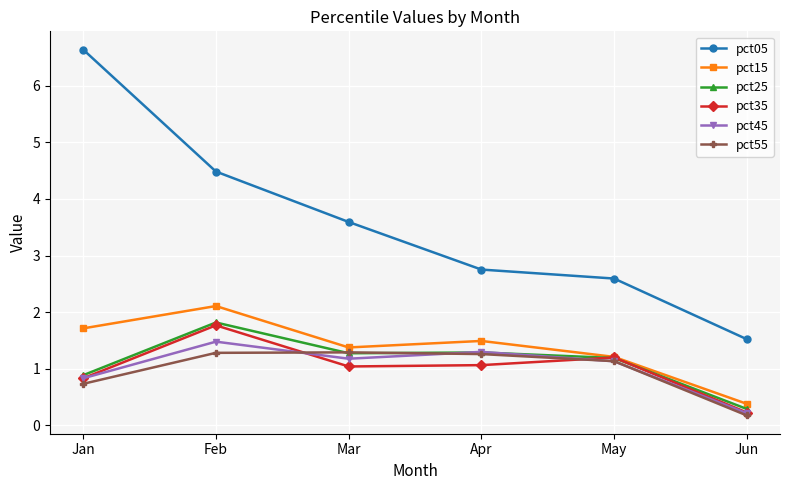

True or false: pct45 has a value of 1.3 at Apr.

True